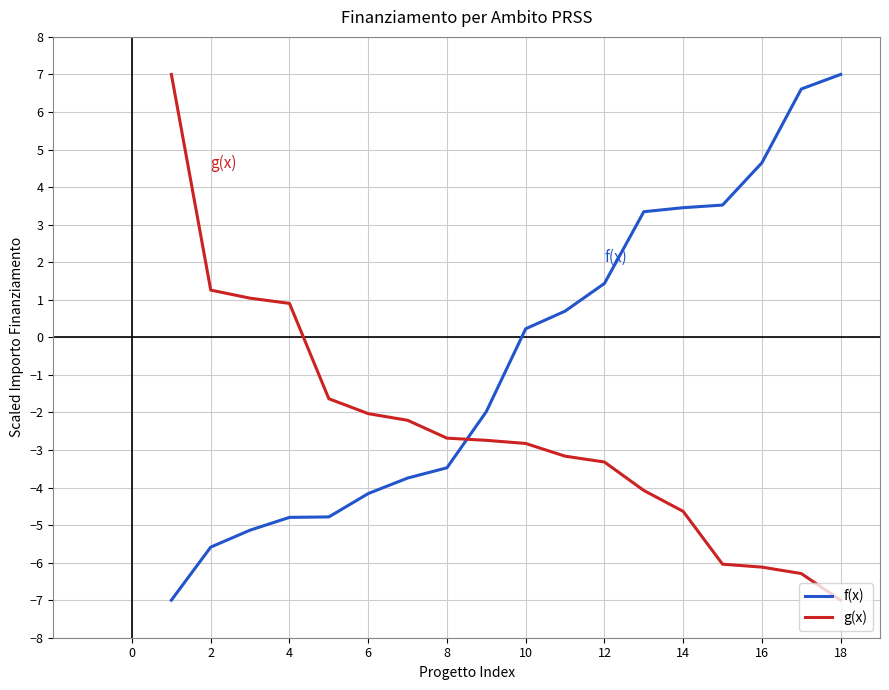

Which series has the largest total across all categories?

f(x)